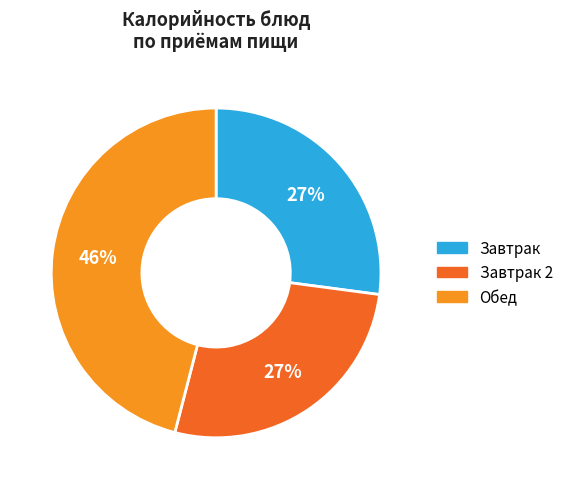

To the nearest percent, what is the average slice percentage?

33%